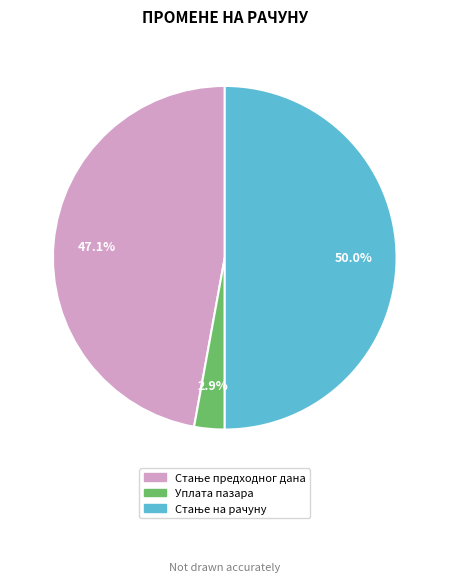

What is the smallest slice in the pie chart?

Уплата пазара